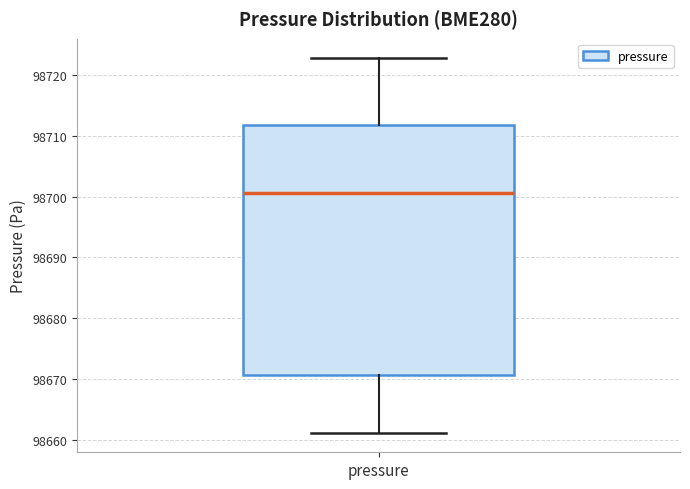

Read this box plot against the y-axis: the position of the median line, the range covered by the box, and the ends of both whiskers. The values are not printed on the chart, so give them approximately, as read against the axis.

median 98701, box 98671 to 98712, whiskers 98661 to 98723